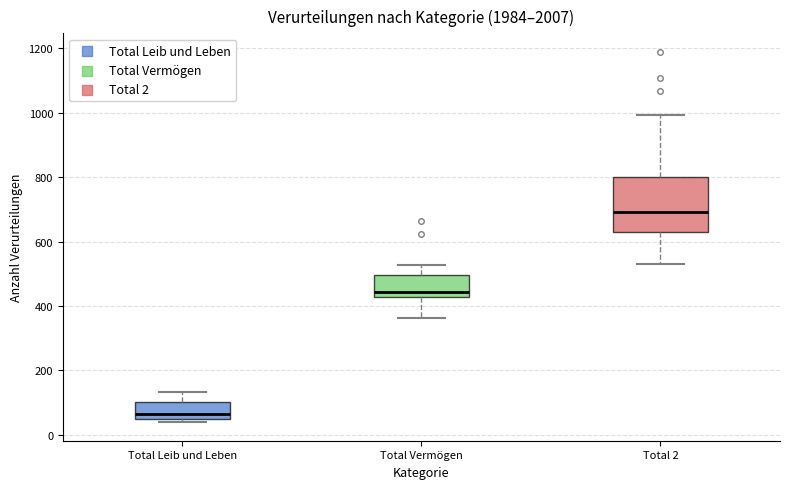

Where does the upper whisker of the box for Total 2 end on the y-axis? The values are not printed on the chart, so give them approximately, as read against the axis.

1000